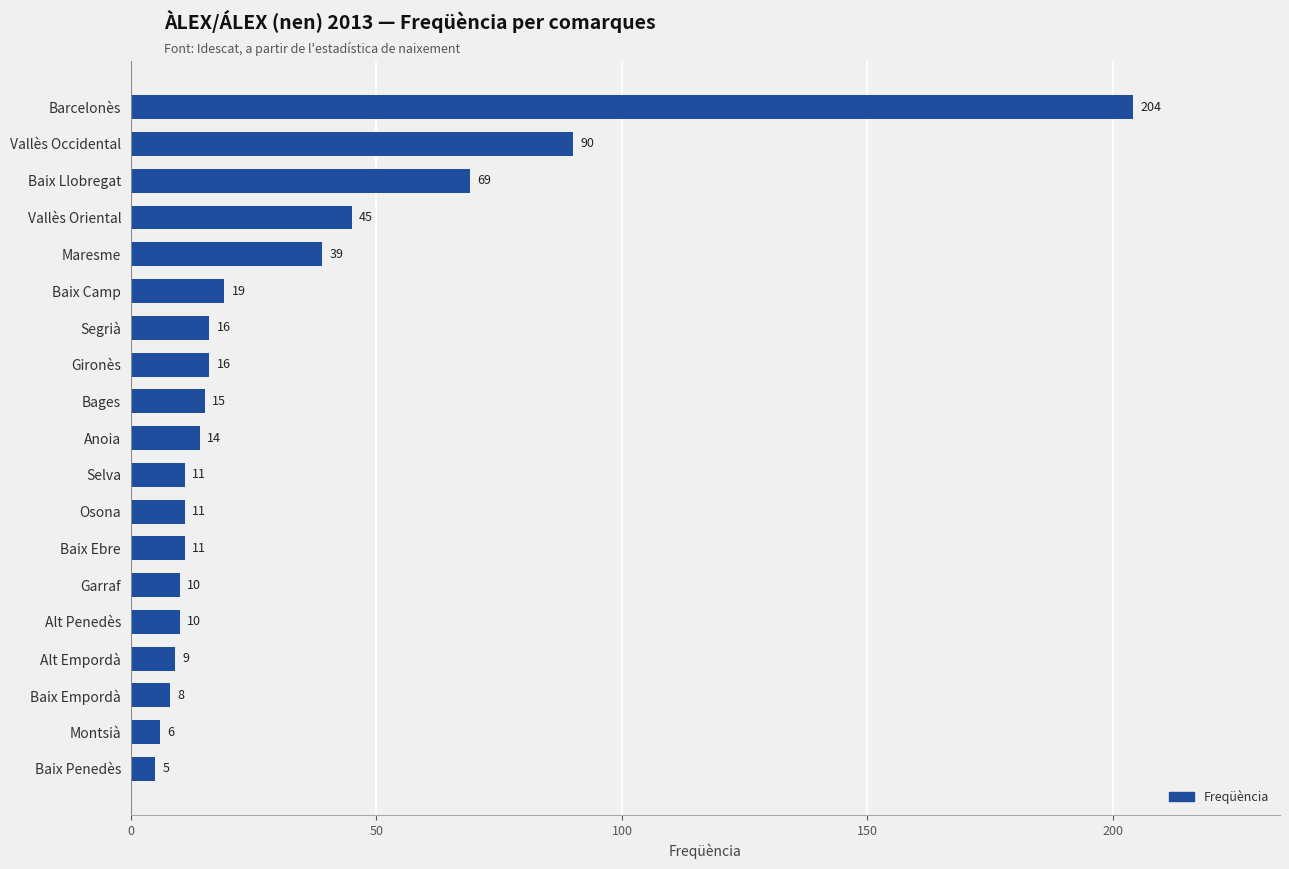

What value does the data have at Montsià?

6